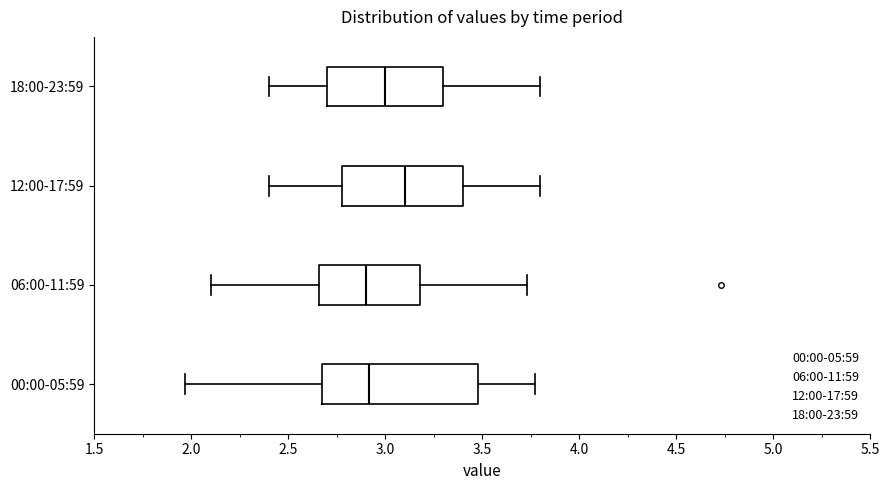

Reading bottom to top, transcribe this box plot: for each box, give where its median line is, the range the box spans, and where its two whiskers end, as read against the x-axis. The values are not printed on the chart, so give them approximately, as read against the axis.

00:00-05:59: median 2.90, box 2.70 to 3.50, whiskers 1.95 to 3.75
06:00-11:59: median 2.90, box 2.65 to 3.20, whiskers 2.10 to 3.75
12:00-17:59: median 3.10, box 2.80 to 3.40, whiskers 2.40 to 3.80
18:00-23:59: median 3.00, box 2.70 to 3.30, whiskers 2.40 to 3.80